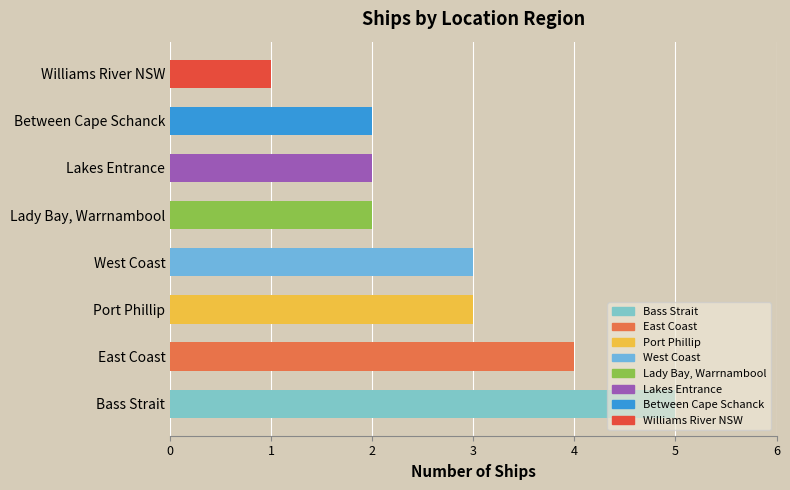

At which category does the chart reach its minimum across all series?

Williams River NSW